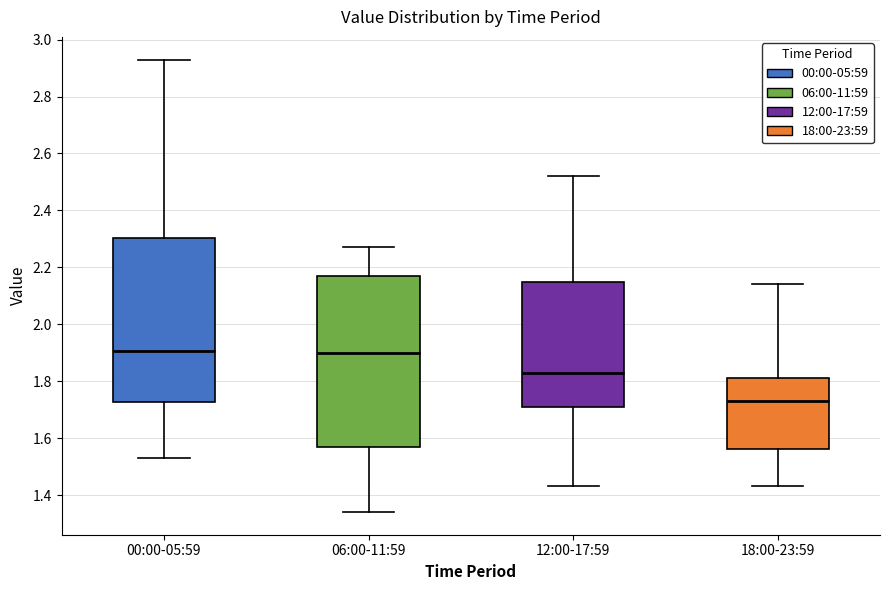

Reading left to right, transcribe this box plot: for each box, give where its median line is, the range the box spans, and where its two whiskers end, as read against the y-axis. The values are not printed on the chart, so give them approximately, as read against the axis.

00:00-05:59: median 1.90, box 1.72 to 2.30, whiskers 1.54 to 2.94
06:00-11:59: median 1.90, box 1.58 to 2.18, whiskers 1.34 to 2.28
12:00-17:59: median 1.84, box 1.72 to 2.14, whiskers 1.44 to 2.52
18:00-23:59: median 1.74, box 1.56 to 1.82, whiskers 1.44 to 2.14